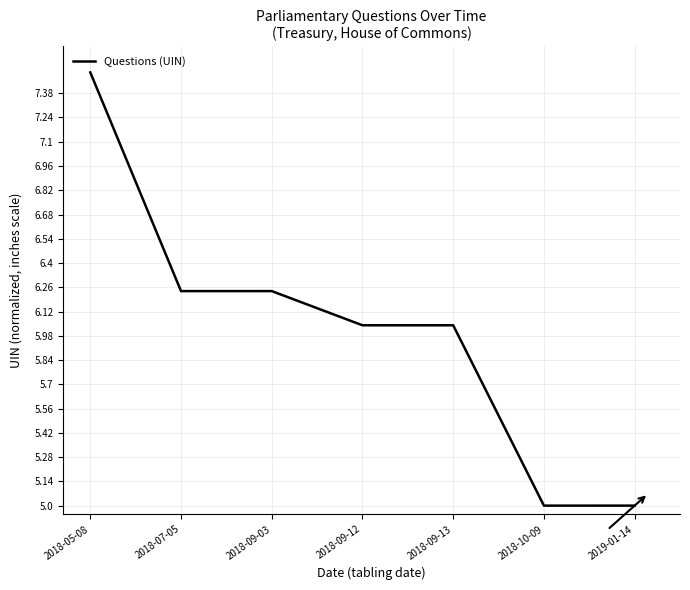

What is the difference between the values at 2018-05-08 and 2018-09-13?

1.5